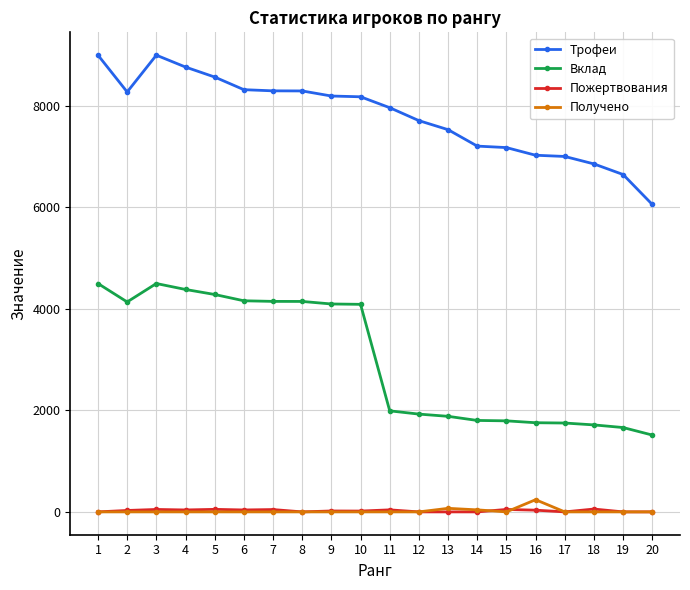

The value of Трофеи at 5 is 8569. True or false?

True